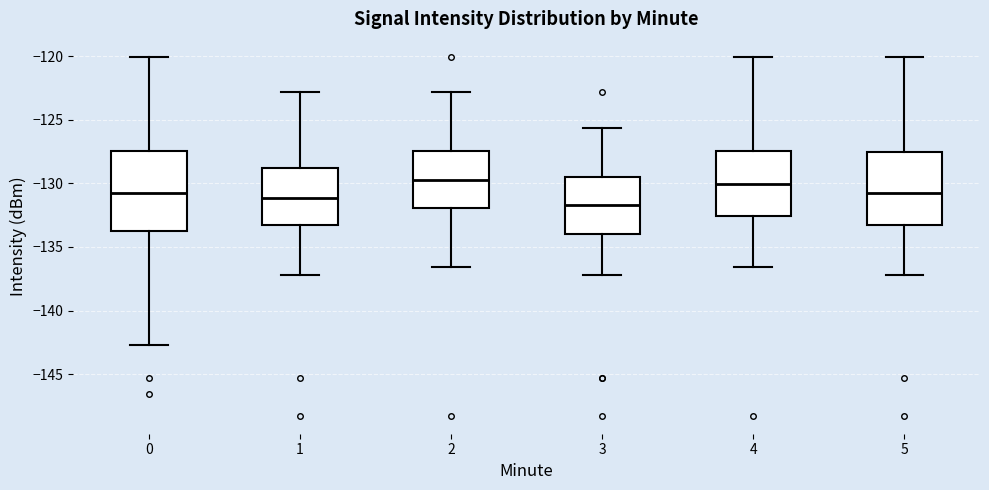

Reading left to right, transcribe this box plot: for each box, give where its median line is, the range the box spans, and where its two whiskers end, as read against the y-axis. The values are not printed on the chart, so give them approximately, as read against the axis.

0: median -131.0, box -133.5 to -127.5, whiskers -142.5 to -120.0
1: median -131.0, box -133.5 to -129.0, whiskers -137.0 to -123.0
2: median -130.0, box -132.0 to -127.5, whiskers -136.5 to -123.0
3: median -131.5, box -134.0 to -129.5, whiskers -137.0 to -125.5
4: median -130.0, box -132.5 to -127.5, whiskers -136.5 to -120.0
5: median -131.0, box -133.5 to -127.5, whiskers -137.0 to -120.0